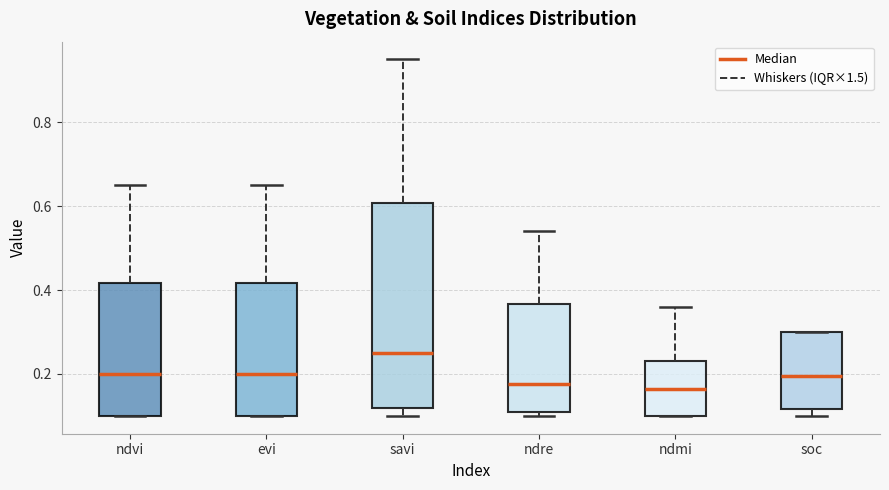

Where is the lower edge of the box for soc on the y-axis? The values are not printed on the chart, so give them approximately, as read against the axis.

0.12